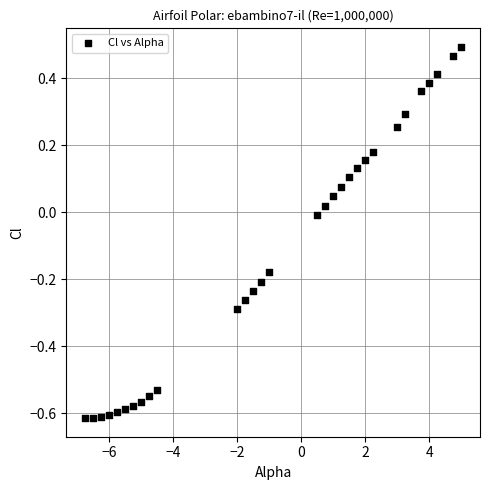

What is the range of X values (max minus min)?

11.8